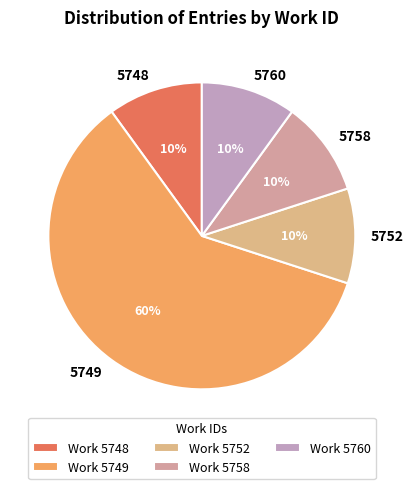

Is there any slice that represents more than half of the pie?

Yes